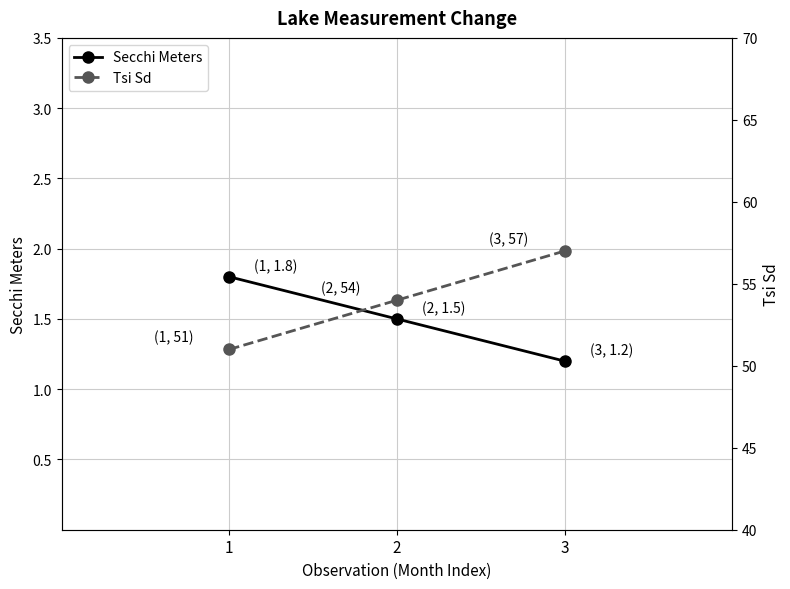

The value of Tsi Sd at 2 is 29.1. True or false?

False